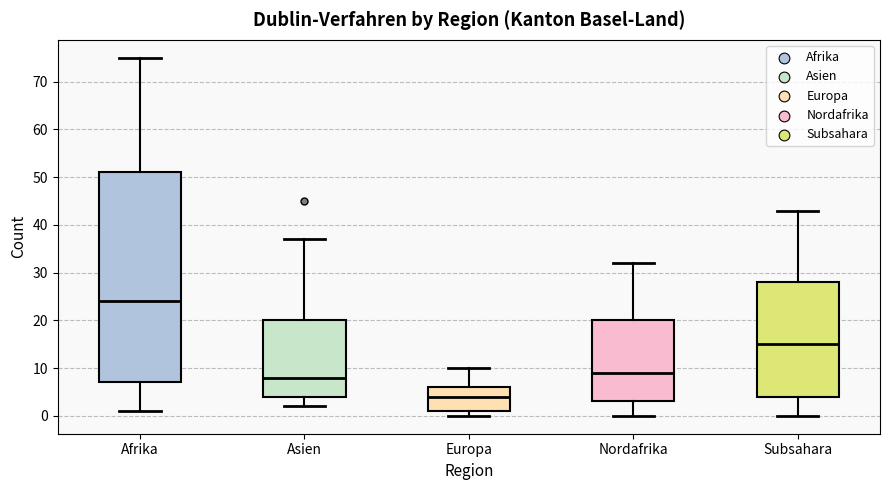

Which box's median line is the highest?

Afrika